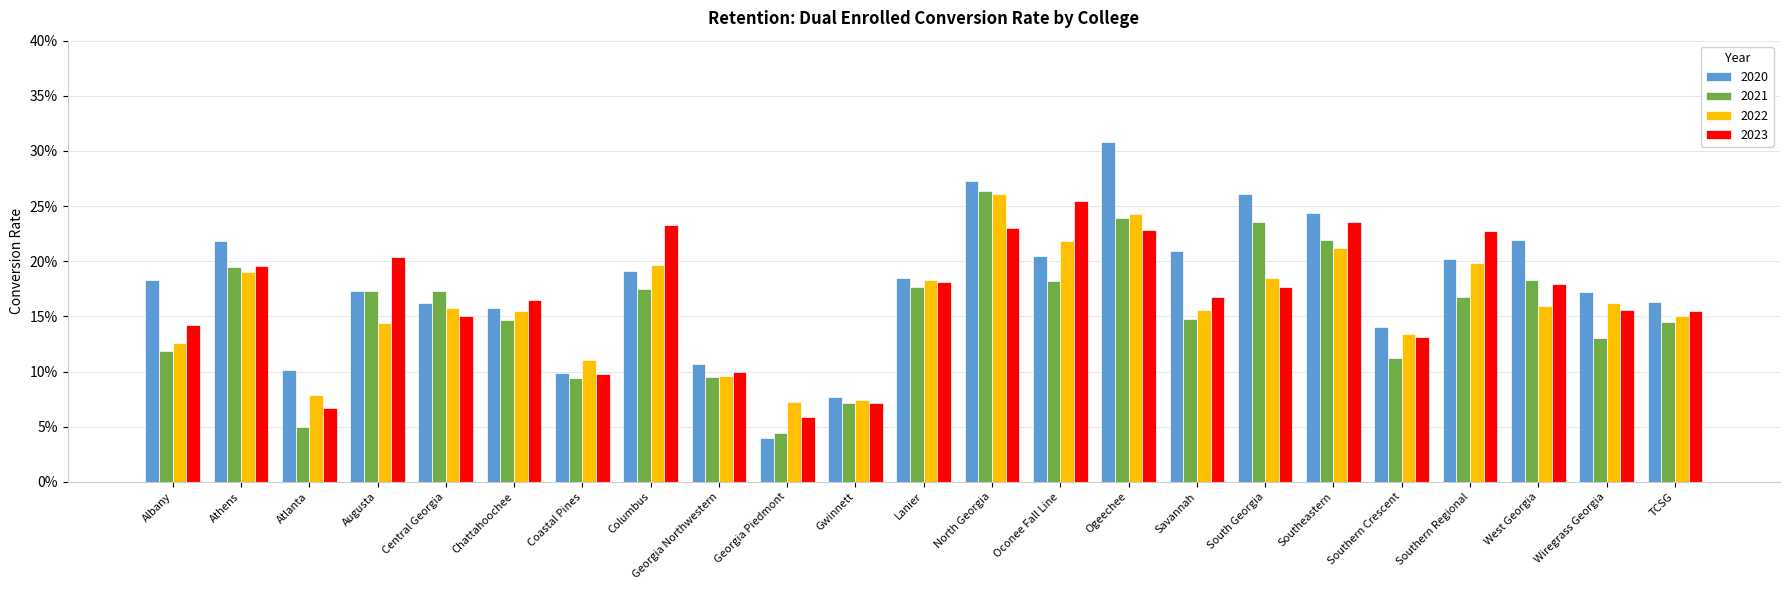

Does the chart contain stacked bars?

No